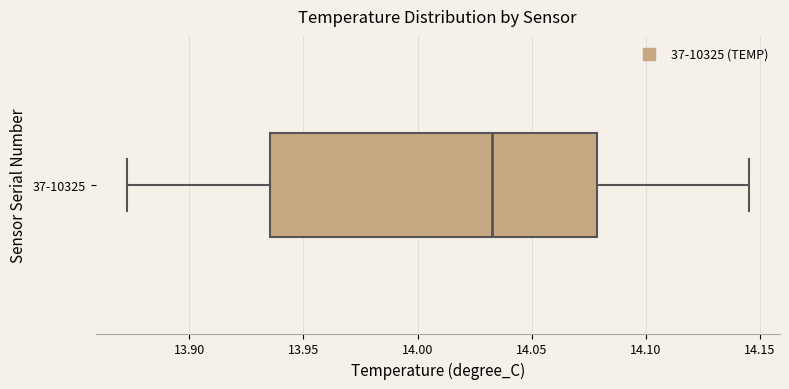

Where does the left whisker of the box for 37-10325 end on the x-axis? The values are not printed on the chart, so give them approximately, as read against the axis.

13.875